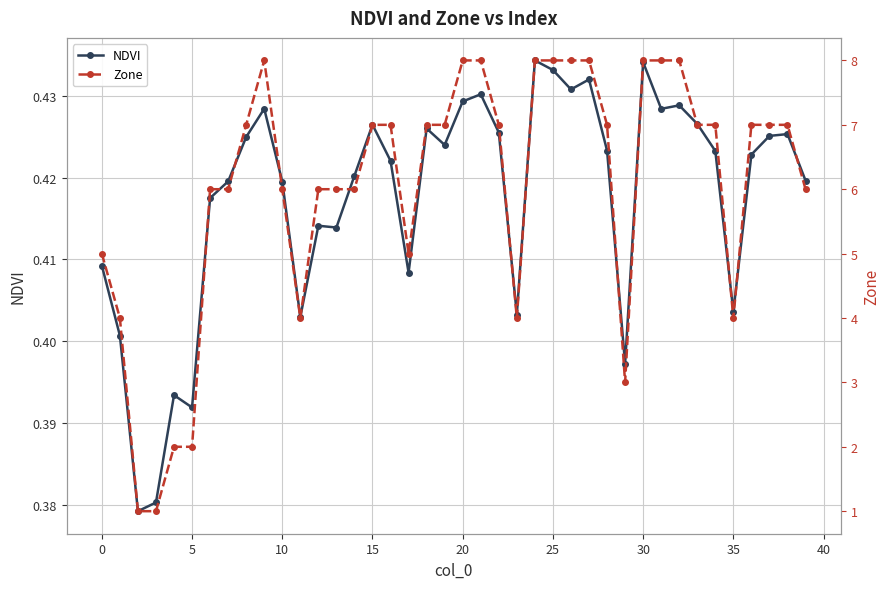

How many NDVI values are between 0 and 1?

40